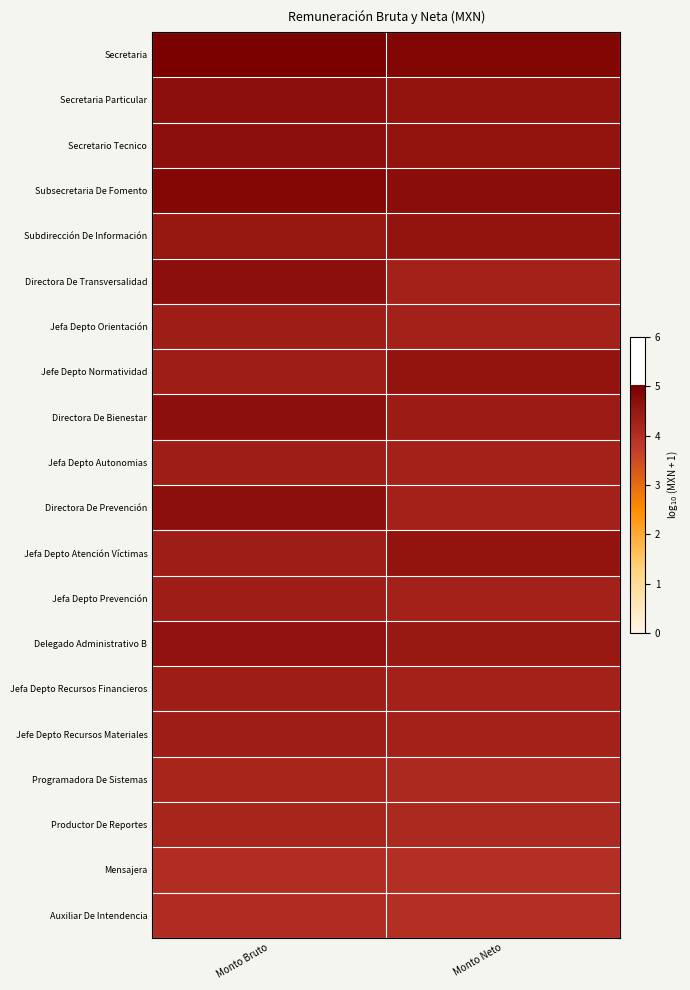

Which series has the largest total across all categories?

Secretaria